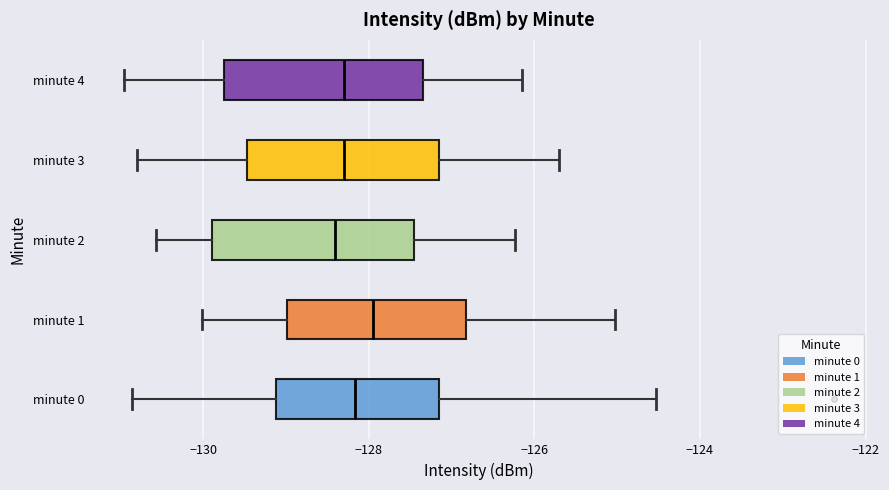

Reading bottom to top, transcribe this box plot: for each box, give where its median line is, the range the box spans, and where its two whiskers end, as read against the x-axis. The values are not printed on the chart, so give them approximately, as read against the axis.

minute 0: median -128.2, box -129.2 to -127.2, whiskers -130.8 to -124.6
minute 1: median -128.0, box -129.0 to -126.8, whiskers -130.0 to -125.0
minute 2: median -128.4, box -129.8 to -127.4, whiskers -130.6 to -126.2
minute 3: median -128.2, box -129.4 to -127.2, whiskers -130.8 to -125.6
minute 4: median -128.2, box -129.8 to -127.4, whiskers -131.0 to -126.2